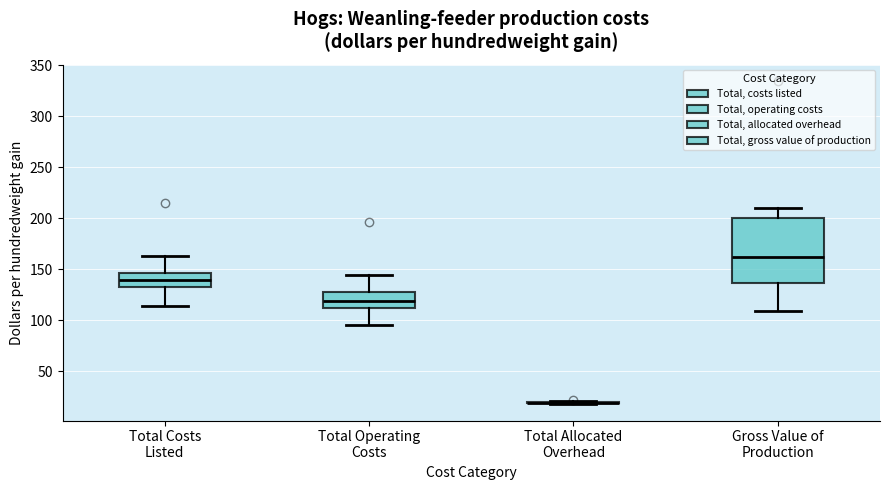

Which box is the tallest, from its lower edge to its upper edge?

Gross Value of Production